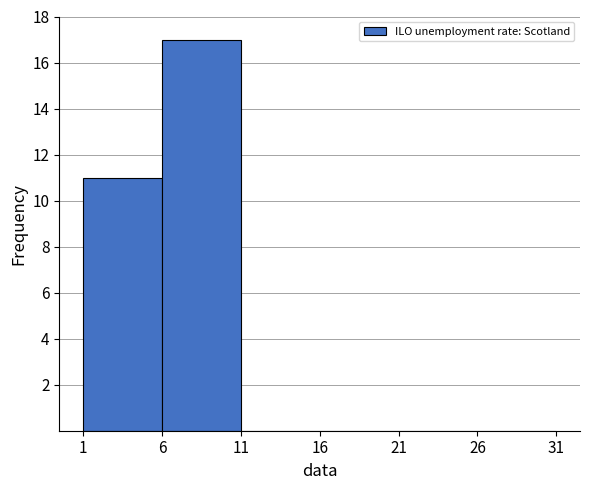

Reading left to right, transcribe this chart: for each bar, give the range it covers on the x-axis and its height. The values are not printed on the chart, so give them approximately, as read against the axis.

1 to 6: 11
6 to 11: 17
11 to 16: 0
16 to 21: 0
21 to 26: 0
26 to 31: 0